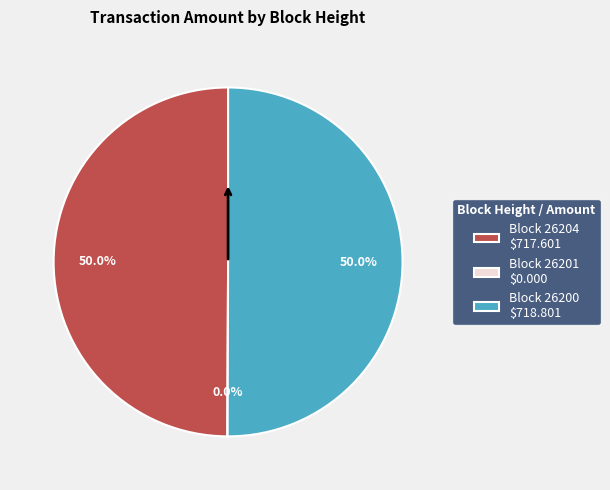

What percentage is NOT represented by Block 26200 $718.801?

50.0%